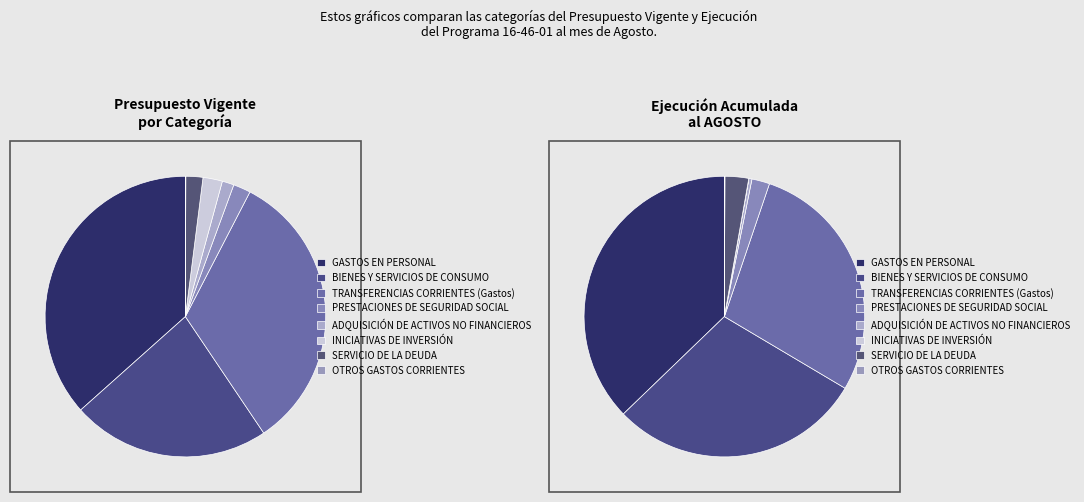

What is the smallest slice in the pie chart?

OTROS GASTOS CORRIENTES